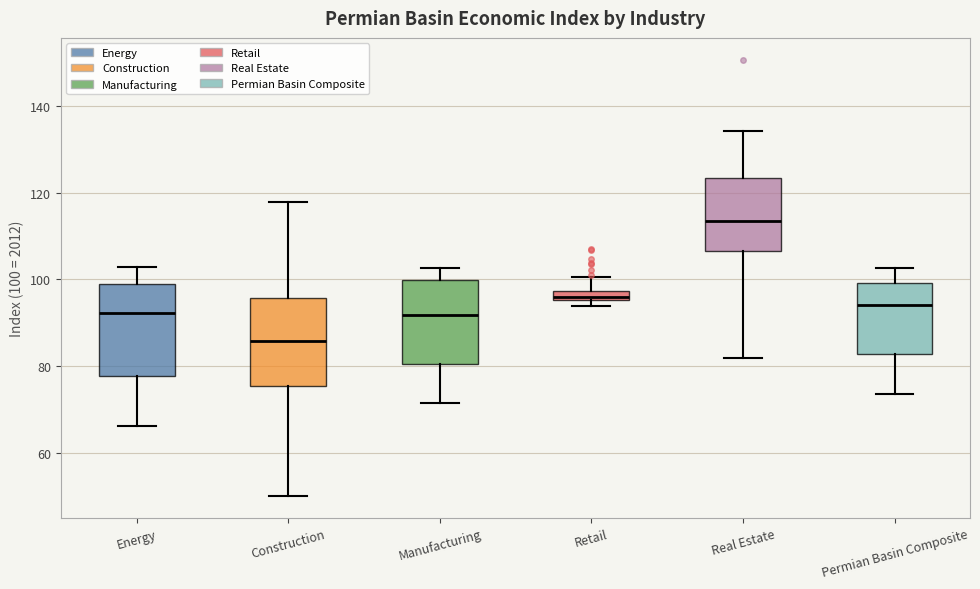

Which box has the highest median line?

Real Estate